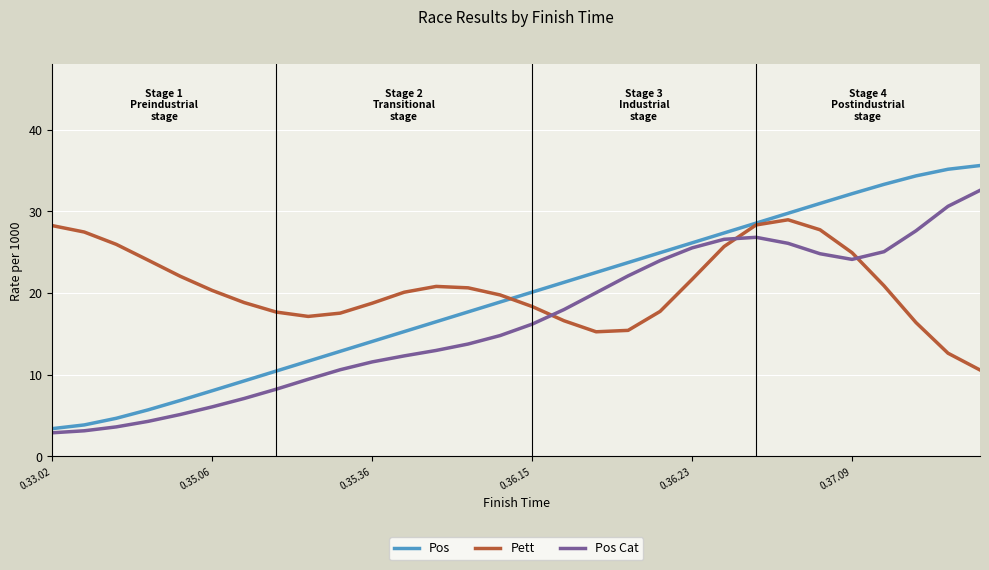

Which series has the widest spread of values?

Pos